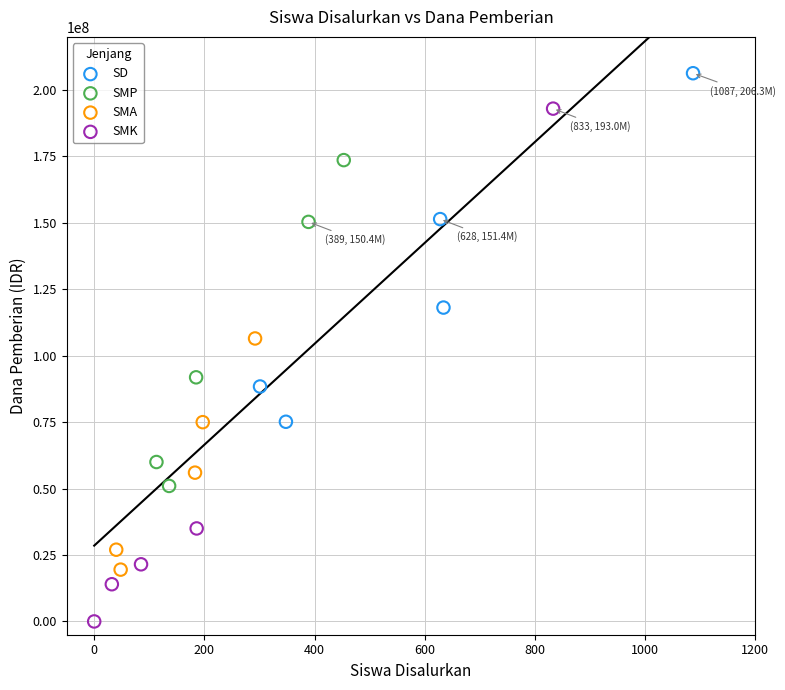

What are all the series names shown in the legend?

SD, SMP, SMA, SMK